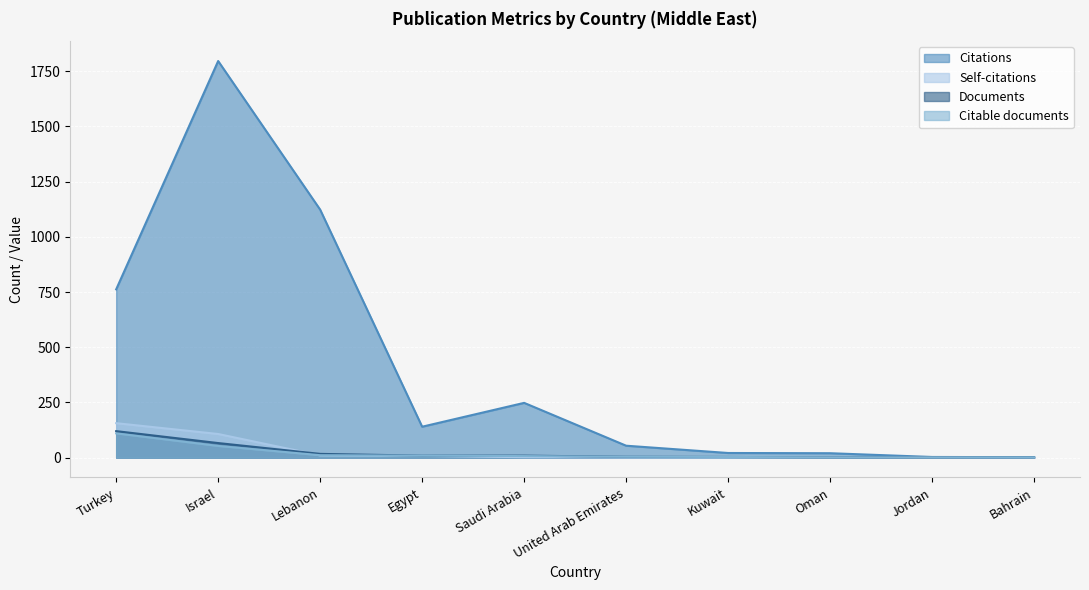

Which series has the widest spread of values?

Citations